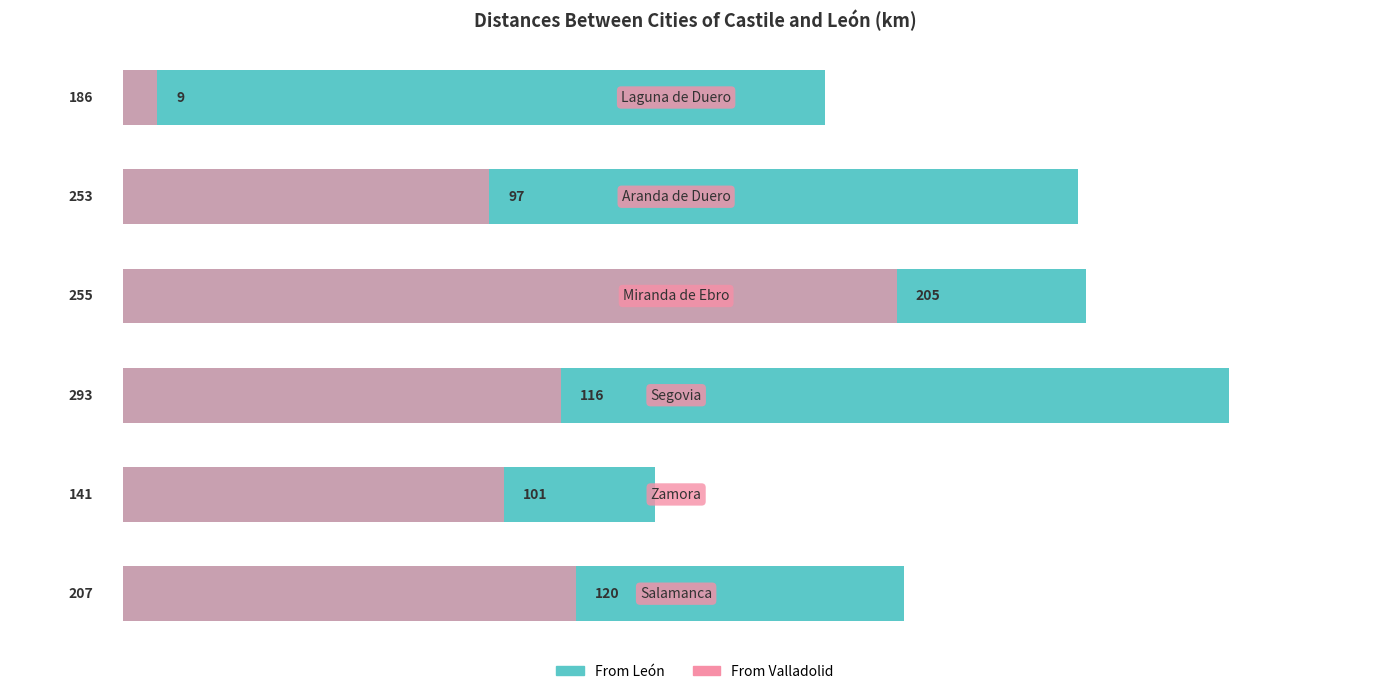

Which series has the largest range (max minus min)?

From Valladolid